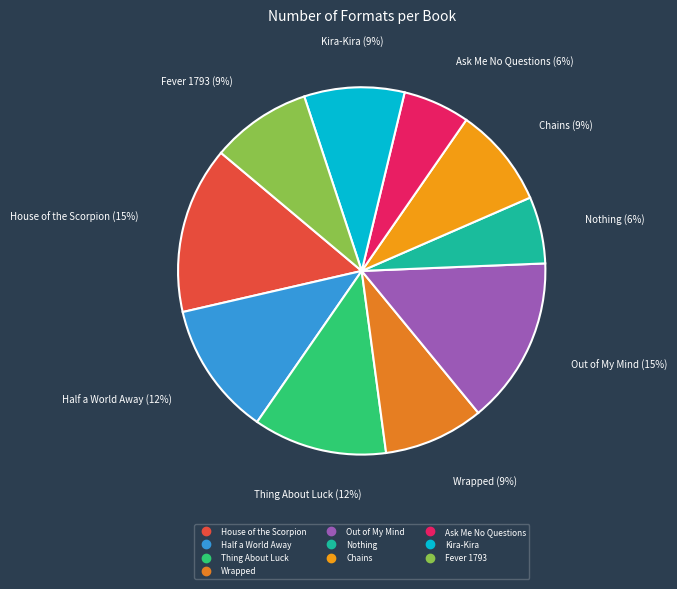

What percentage is the Out of My Mind slice, to the nearest percent?

15%